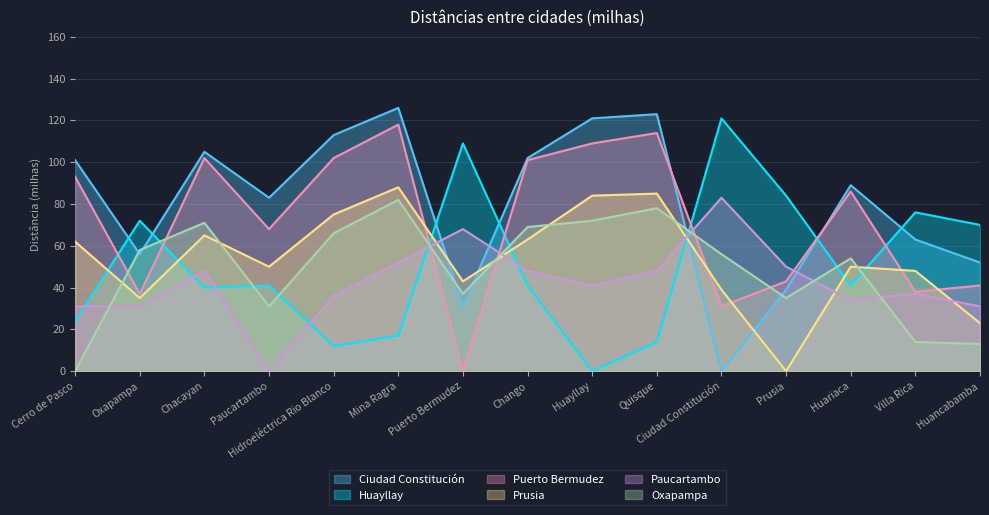

What is the spread (max minus min) of values at Hidroeléctrica Rio Blanco?

101